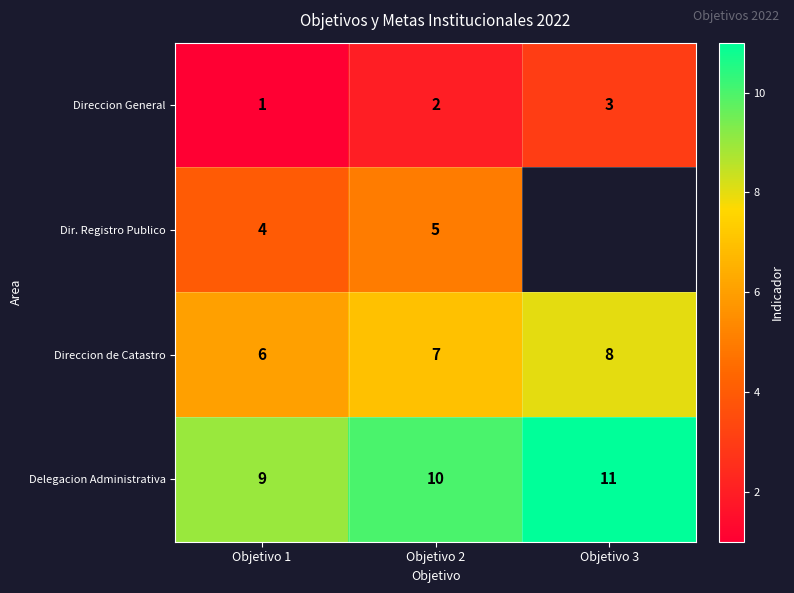

Rank the series at Objetivo 1 from lowest to highest value.

Direccion General, Dir. Registro Publico, Direccion de Catastro, Delegacion Administrativa